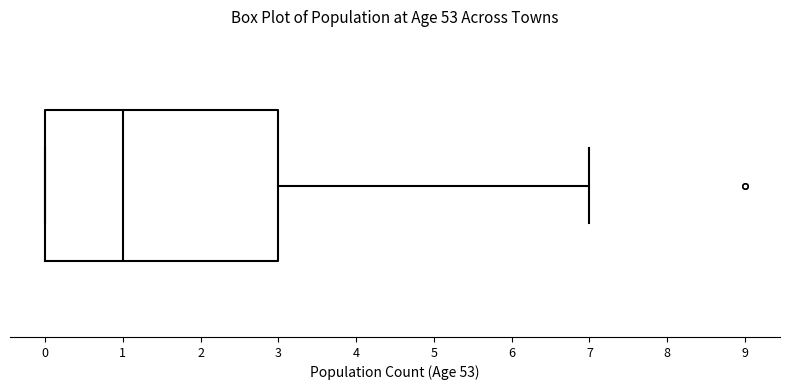

Where is the right edge of the box on the x-axis? The values are not printed on the chart, so give them approximately, as read against the axis.

3